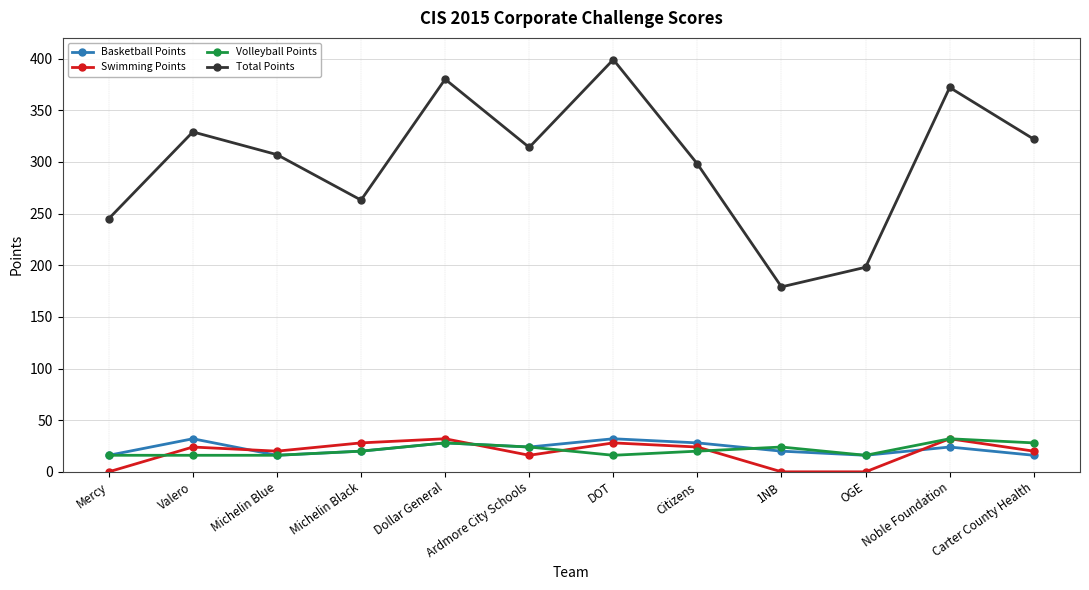

What is the label of the 3rd point from the right?

OGE